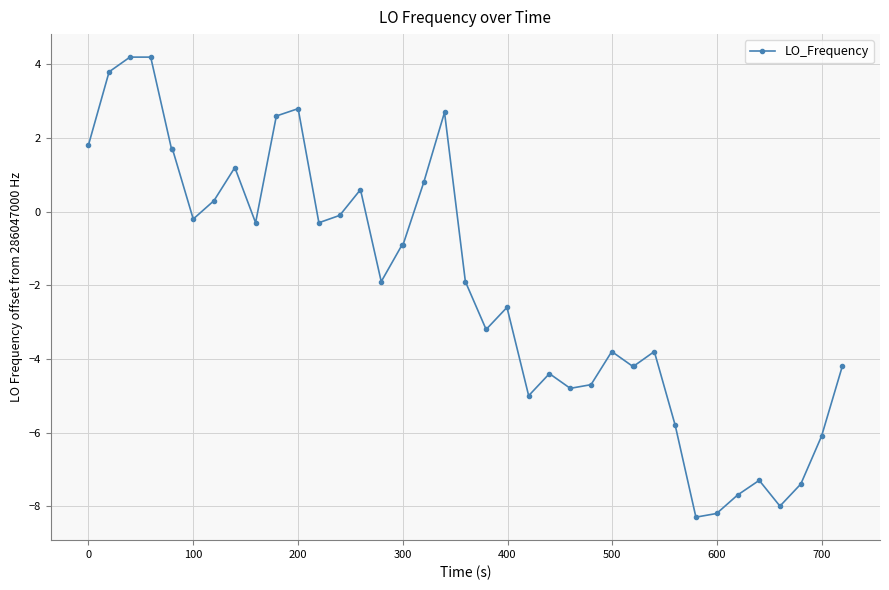

True or false: the data has more than 2 interior local peaks.

True